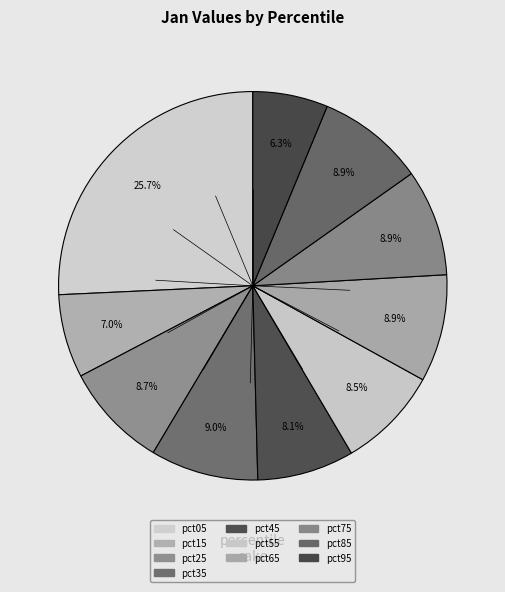

What percentage do pct15 and pct75 together represent?

15.8%